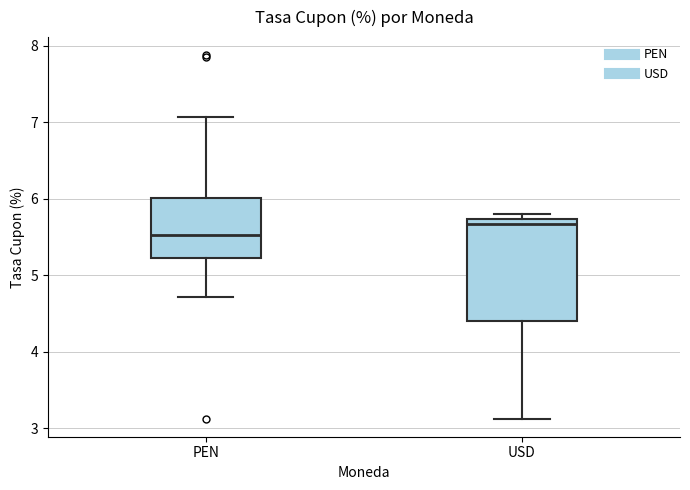

Where is the lower edge of the box for USD on the y-axis? The values are not printed on the chart, so give them approximately, as read against the axis.

4.4